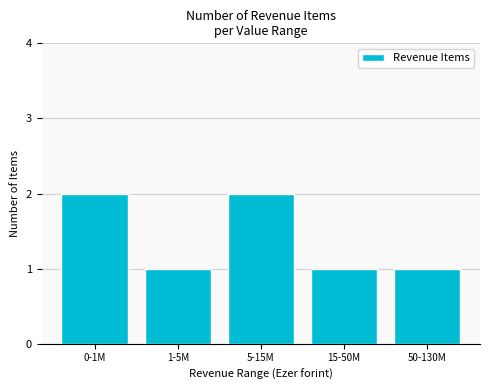

Reading left to right, extract all data points from this chart.

0-1M=2	1-5M=1	5-15M=2	15-50M=1	50-130M=1